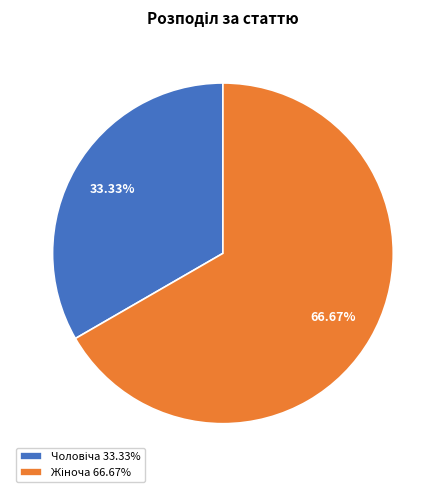

Is there any slice that represents more than half of the pie?

Yes